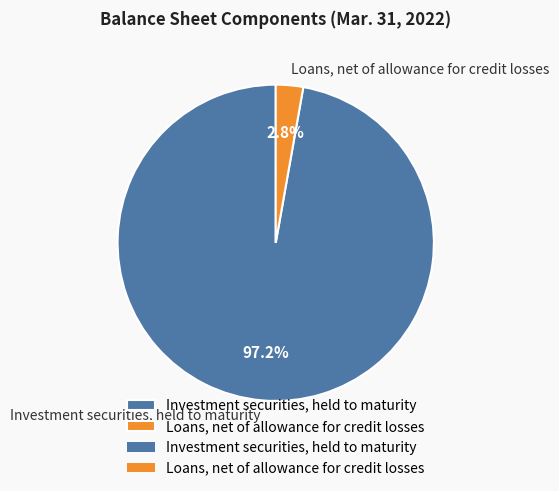

Which has a higher value, Investment securities, held to maturity or Loans, net of allowance for credit losses?

Investment securities, held to maturity